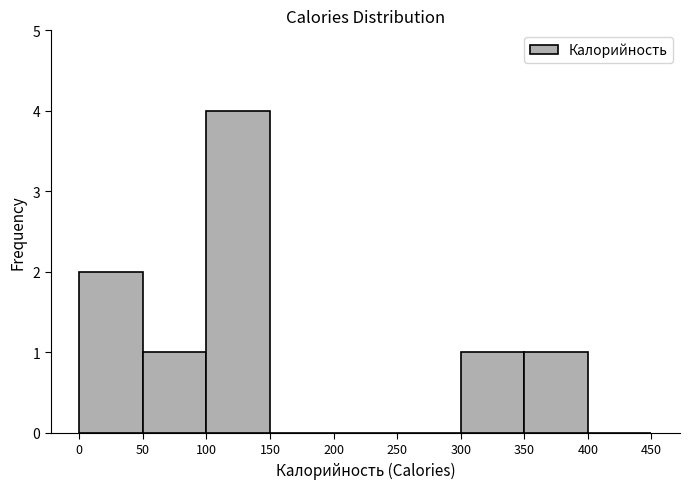

Reading left to right, transcribe this chart: for each bar, give the range it covers on the x-axis and its height. The values are not printed on the chart, so give them approximately, as read against the axis.

0 to 50: 2
50 to 100: 1
100 to 150: 4
150 to 200: 0
200 to 250: 0
250 to 300: 0
300 to 350: 1
350 to 400: 1
400 to 450: 0